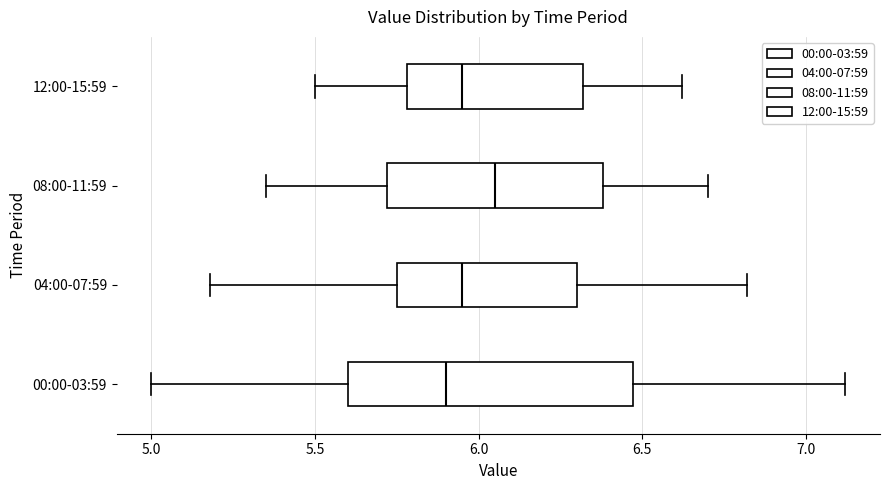

Reading bottom to top, transcribe this box plot: for each box, give where its median line is, the range the box spans, and where its two whiskers end, as read against the x-axis. The values are not printed on the chart, so give them approximately, as read against the axis.

00:00-03:59: median 5.90, box 5.60 to 6.45, whiskers 5.00 to 7.10
04:00-07:59: median 5.95, box 5.75 to 6.30, whiskers 5.20 to 6.80
08:00-11:59: median 6.05, box 5.70 to 6.40, whiskers 5.35 to 6.70
12:00-15:59: median 5.95, box 5.80 to 6.30, whiskers 5.50 to 6.60